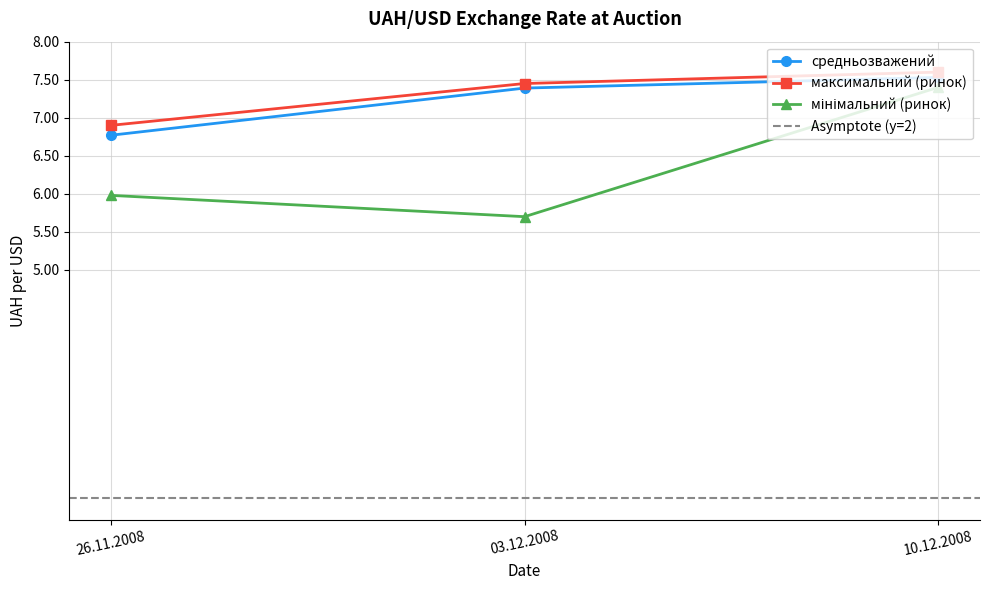

Is it true that средньозважений equals 12.1 at 03.12.2008?

False